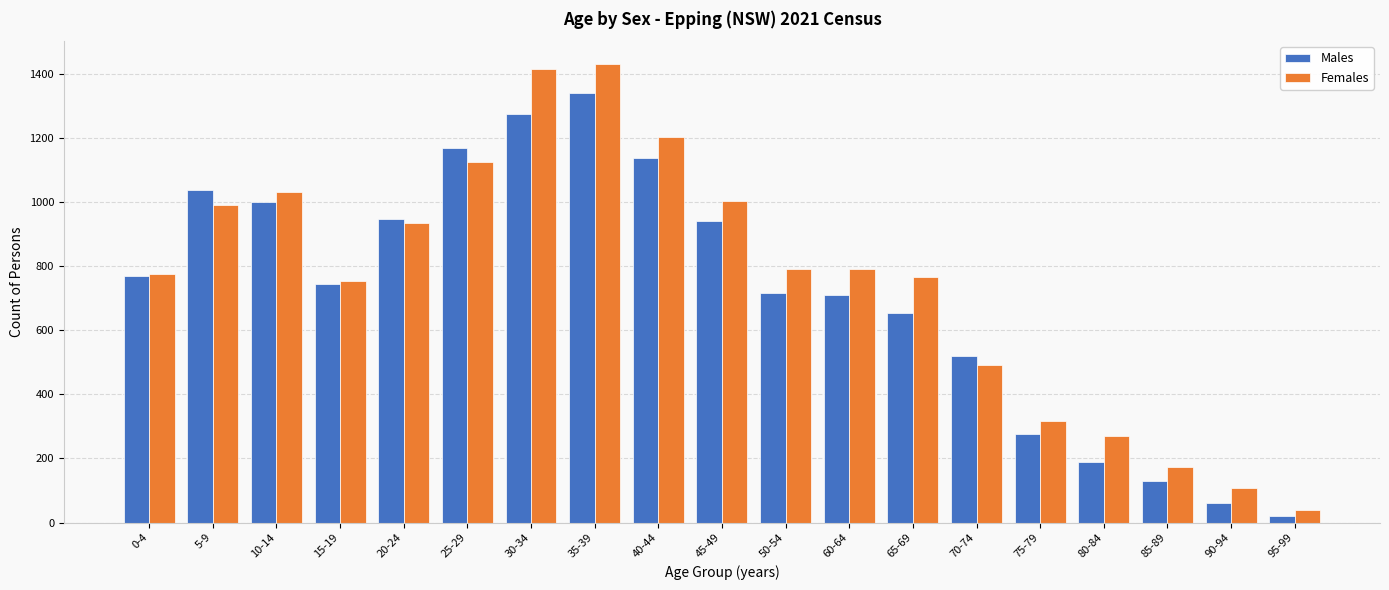

Which series has the largest range (max minus min)?

Females